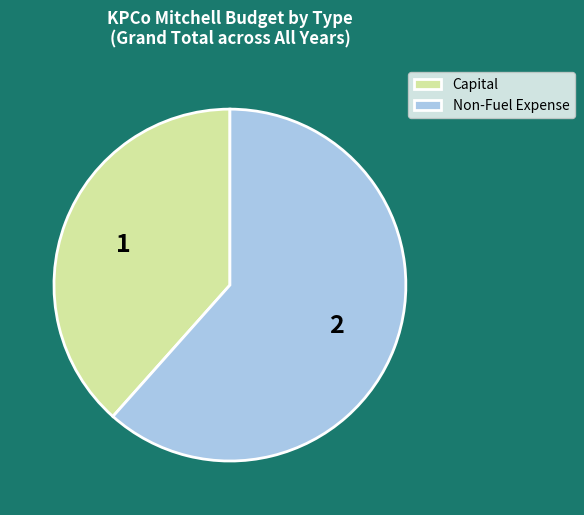

Approximately how many times larger is the value at Non-Fuel Expense compared to Capital?

1.6